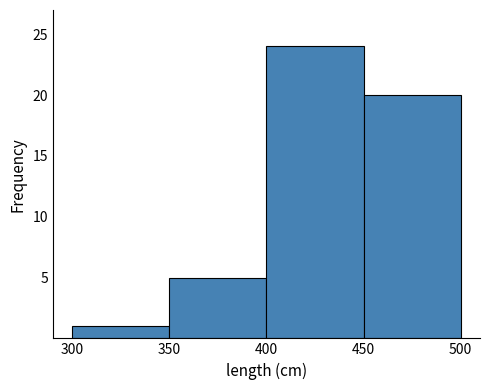

How tall is the bar that spans 400 to 450 on the x-axis? The values are not printed on the chart, so give them approximately, as read against the axis.

24